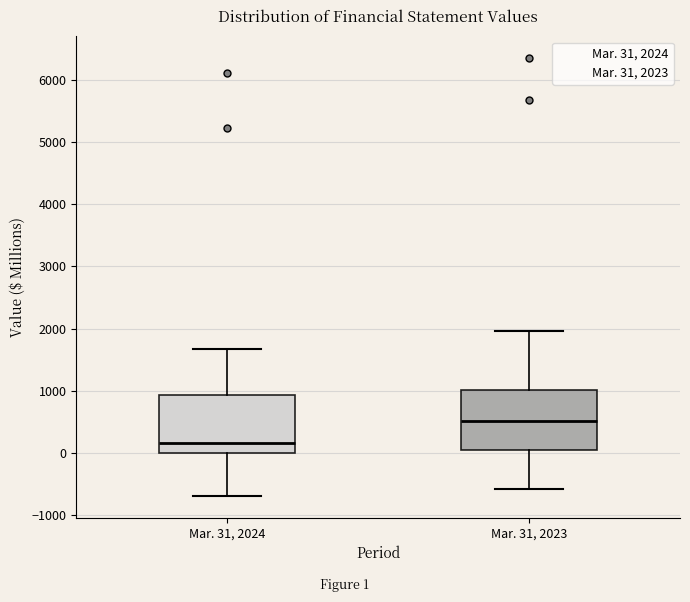

Reading left to right, read every box against the y-axis: the position of its median line, the range the box covers, and the ends of its whiskers. The values are not printed on the chart, so give them approximately, as read against the axis.

Mar. 31, 2024: median 200, box 0 to 900, whiskers -700 to 1700
Mar. 31, 2023: median 500, box 0 to 1000, whiskers -600 to 2000